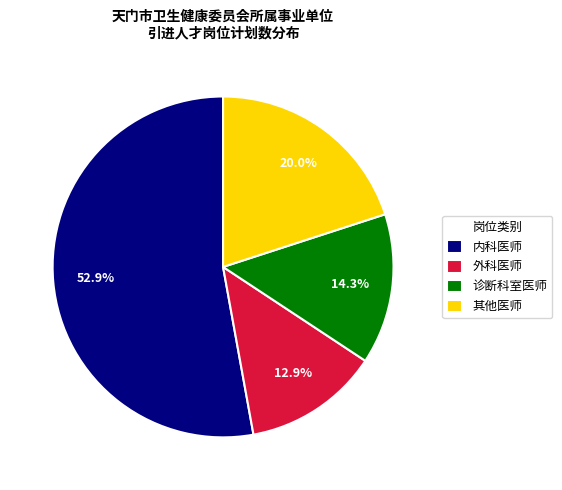

Which slice is the largest?

内科医师